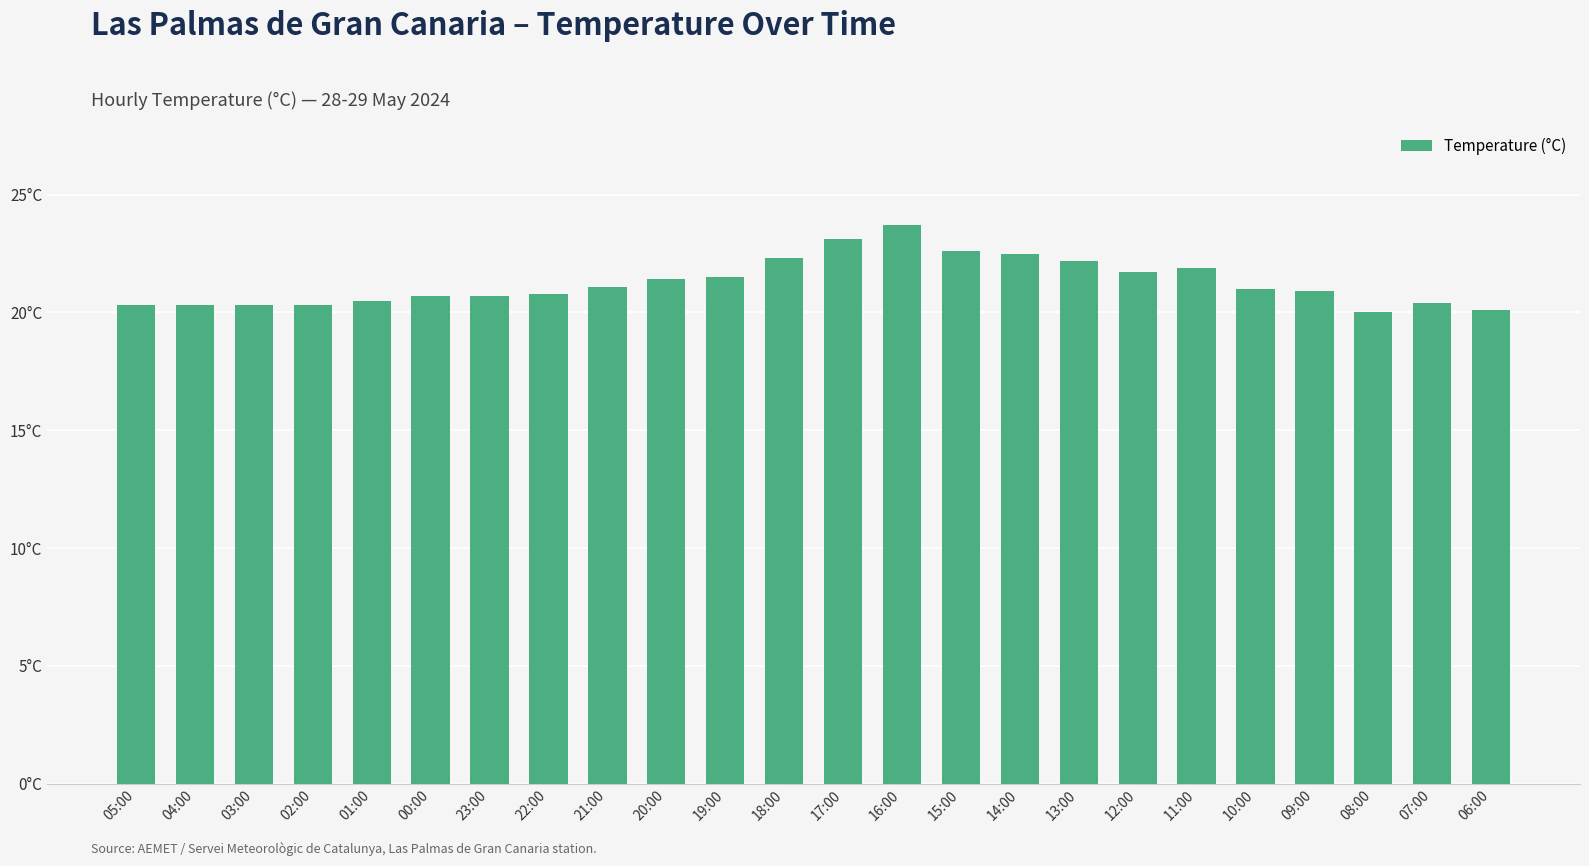

Are the bars horizontal?

No